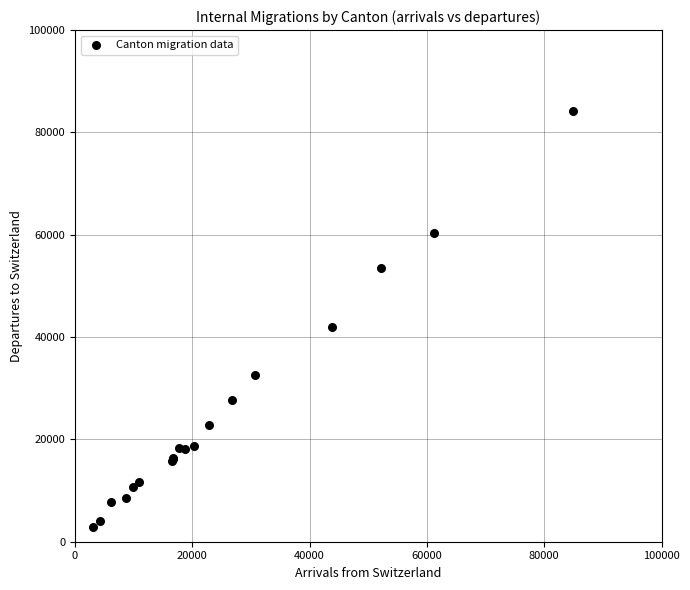

What Y value in the scatter plot is closest to 43604?

41950